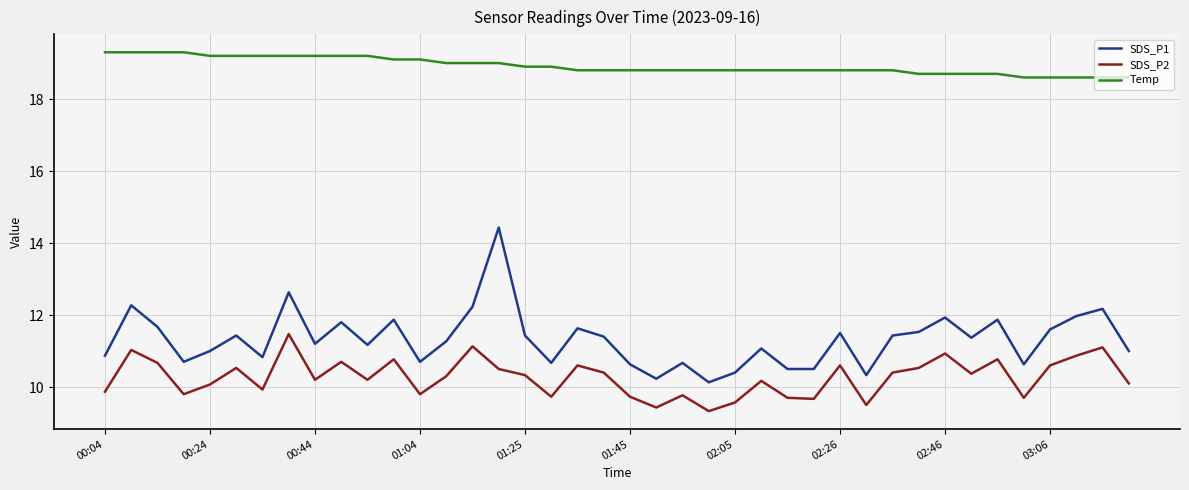

Count the Temp values in the range 18 to 19.

27